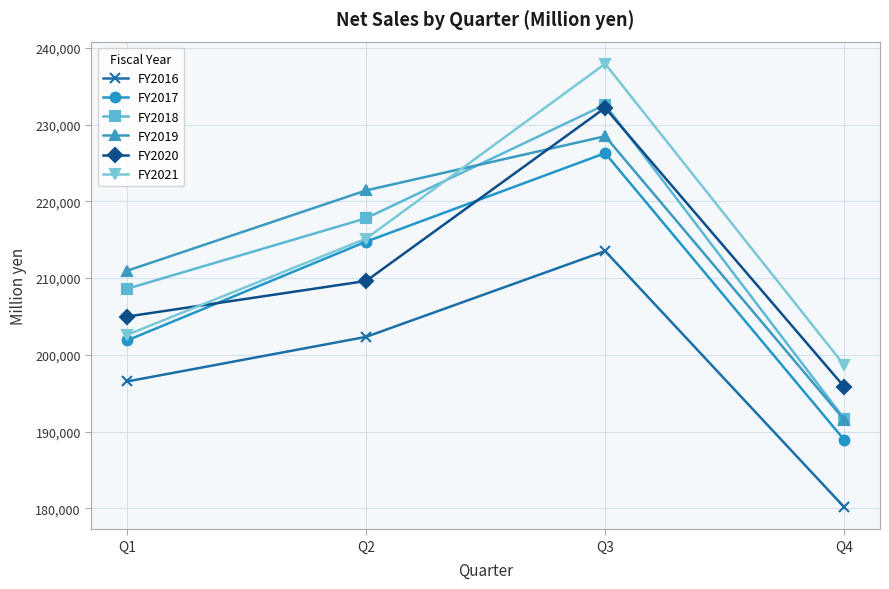

True or false: FY2016 has more than 0 points higher than both neighbors.

True